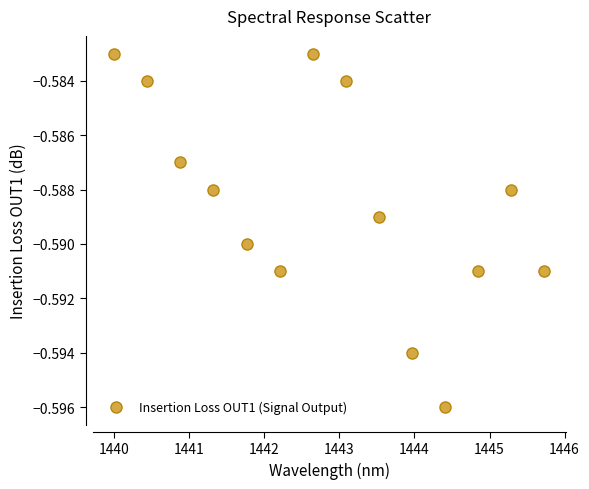

What is the range of X values (max minus min)?

5.7